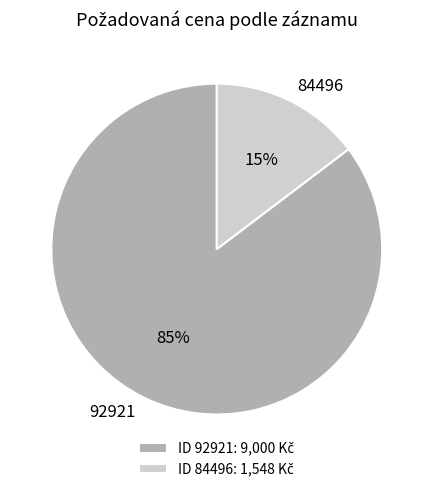

Which slice represents more than half of the pie?

92921